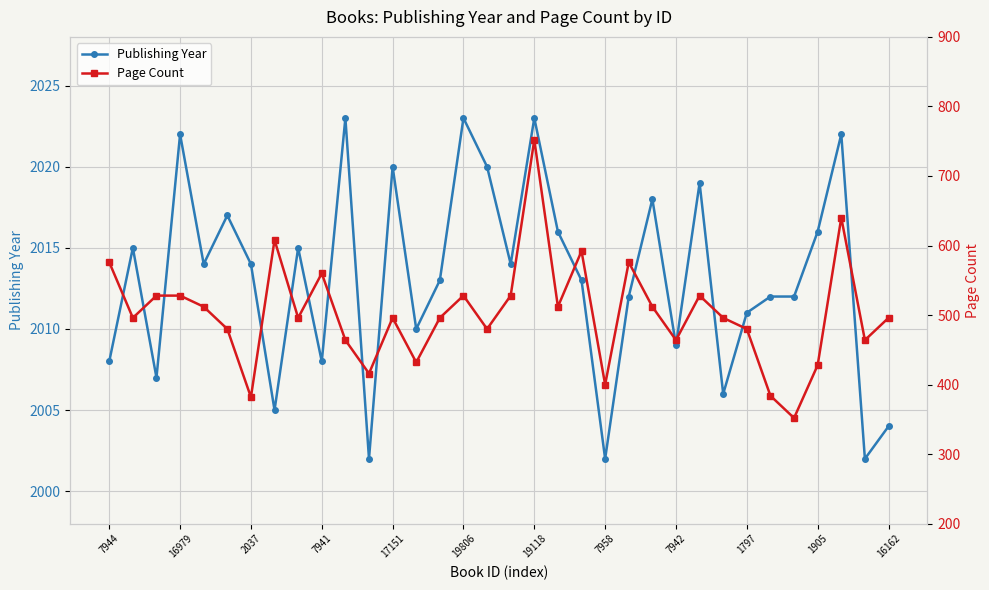

Reading right to left, extract all data points from this chart.

Publishing Year: 2004	2002	2022	2016	2012	2012	2011	2006	2019	2009	2018	2012	2002	2013	2016	2023	2014	2020	2023	2013	2010	2020	2002	2023	2008	2015	2005	2014	2017	2014	2022	2007	2015	2008
Page Count: 496	464	640	428	352	384	480	496	528	464	512	576	400	592	512	752	528	480	528	496	432	496	416	464	560	496	608	382	480	512	528	528	496	576